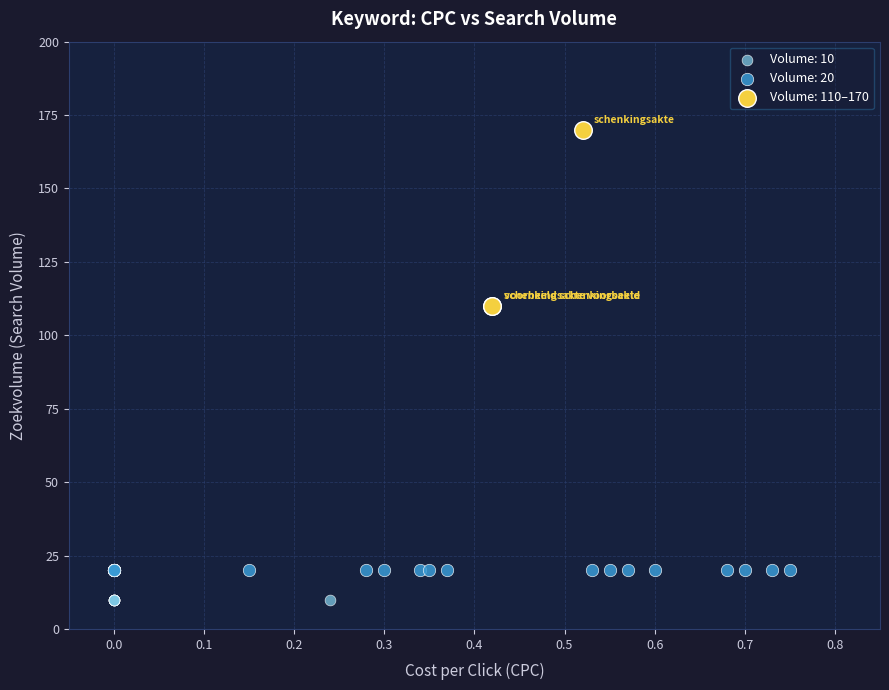

Which series contains the lowest Y value?

Volume: 10